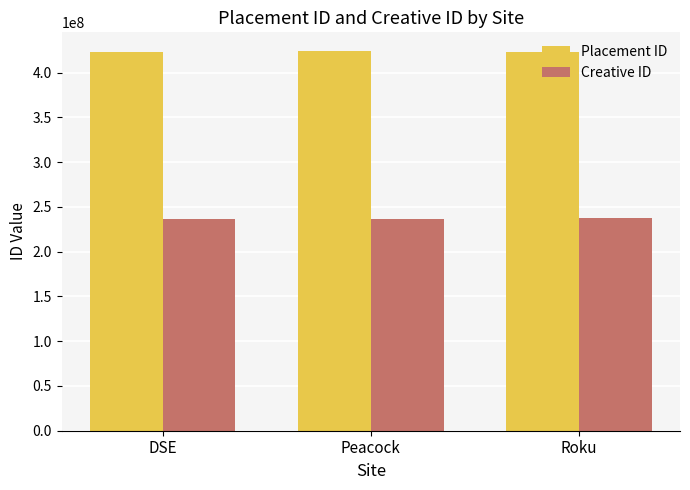

Is it true that Placement ID equals 423544085 at Roku?

True